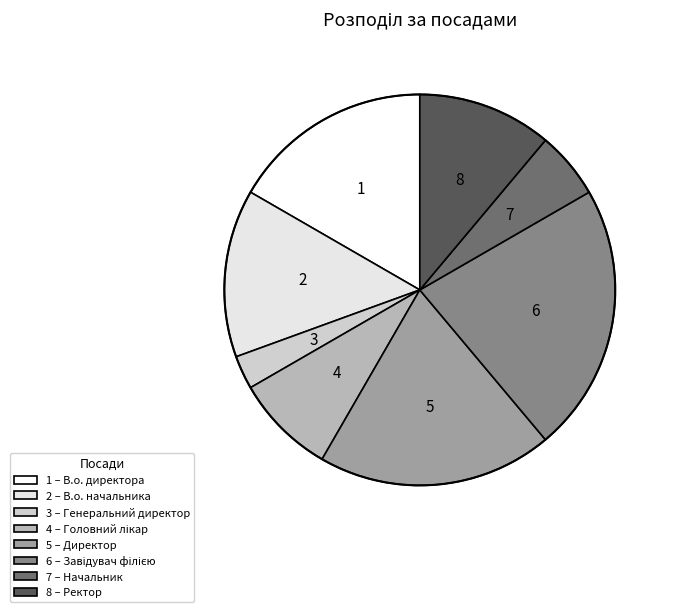

Rank the categories by value from lowest to highest.

Генеральний директор, Начальник, Головний лікар, Ректор, В.о. начальника, В.о. директора, Директор, Завідувач філією